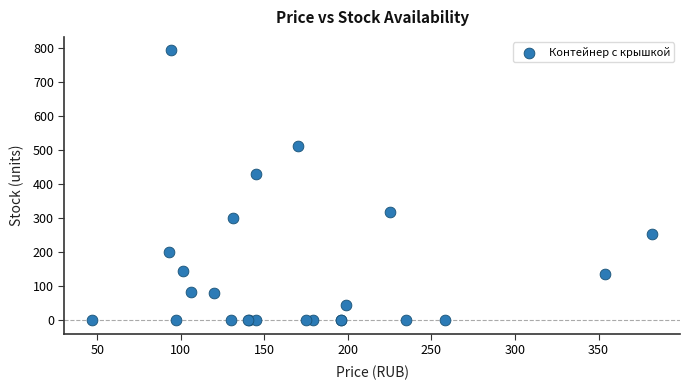

What Y value in the scatter plot is closest to 396?

431